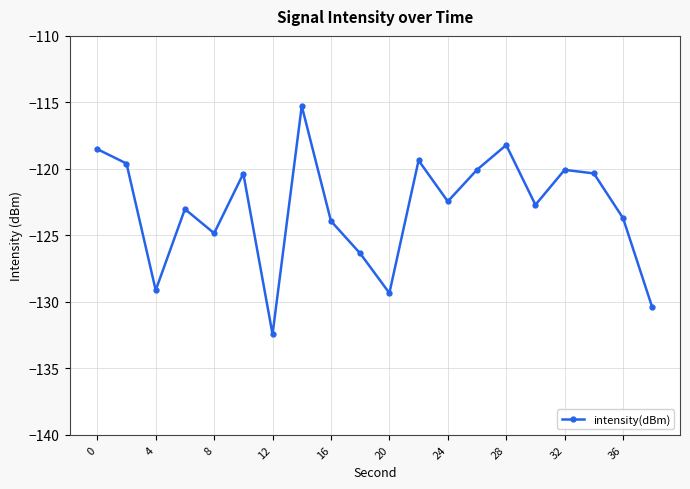

True or false: the data has more than 0 interior local peaks.

True